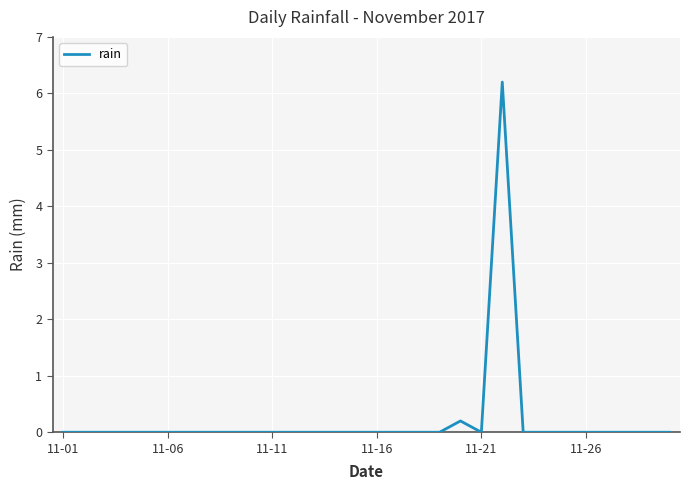

What is the difference between the maximum and minimum values?

6.2